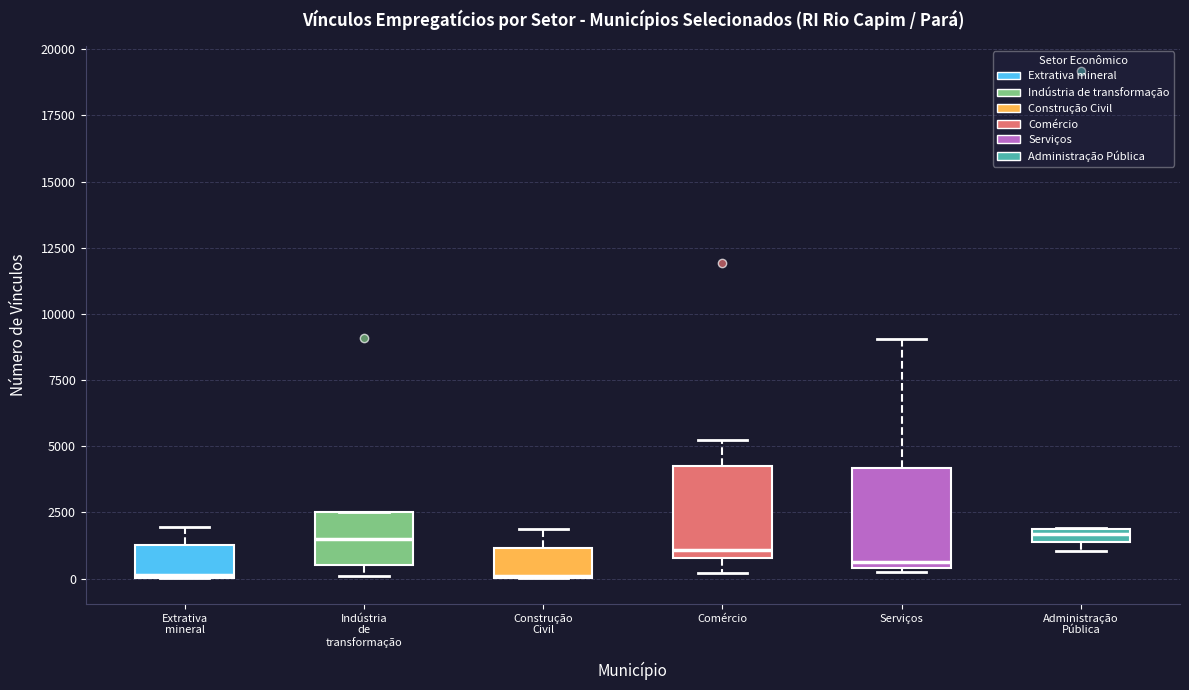

Where is the upper edge of the box for Extrativa mineral on the y-axis? The values are not printed on the chart, so give them approximately, as read against the axis.

1500